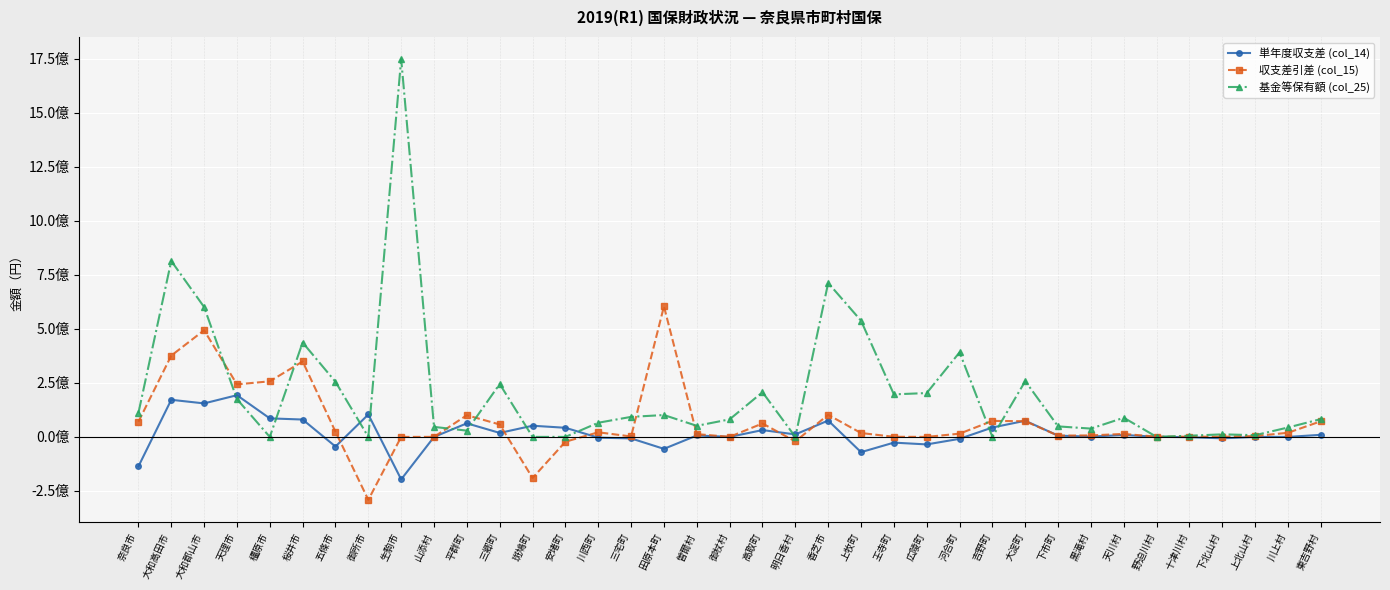

Which series has the largest total across all categories?

基金等保有額 (col_25)